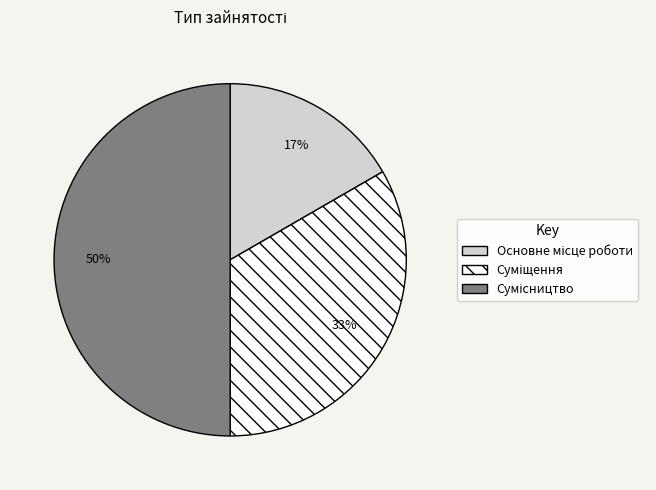

To the nearest percent, what is the average slice percentage?

33%